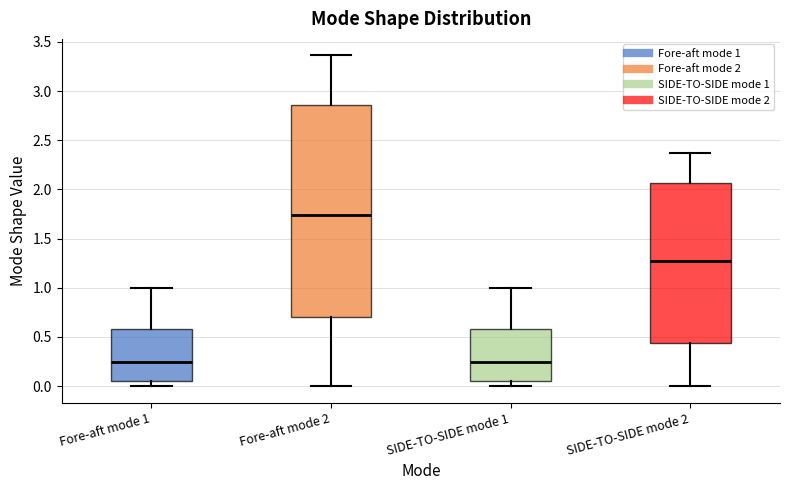

Which box is the tallest, from its lower edge to its upper edge?

Fore-aft mode 2